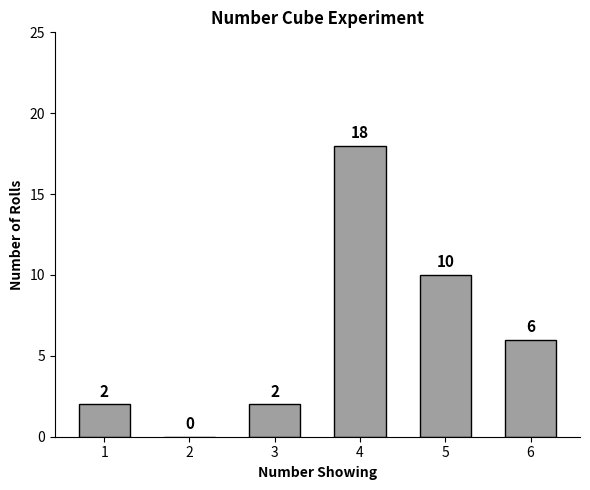

Reading left to right, extract all data points from this chart.

1=2	2=0	3=2	4=18	5=10	6=6